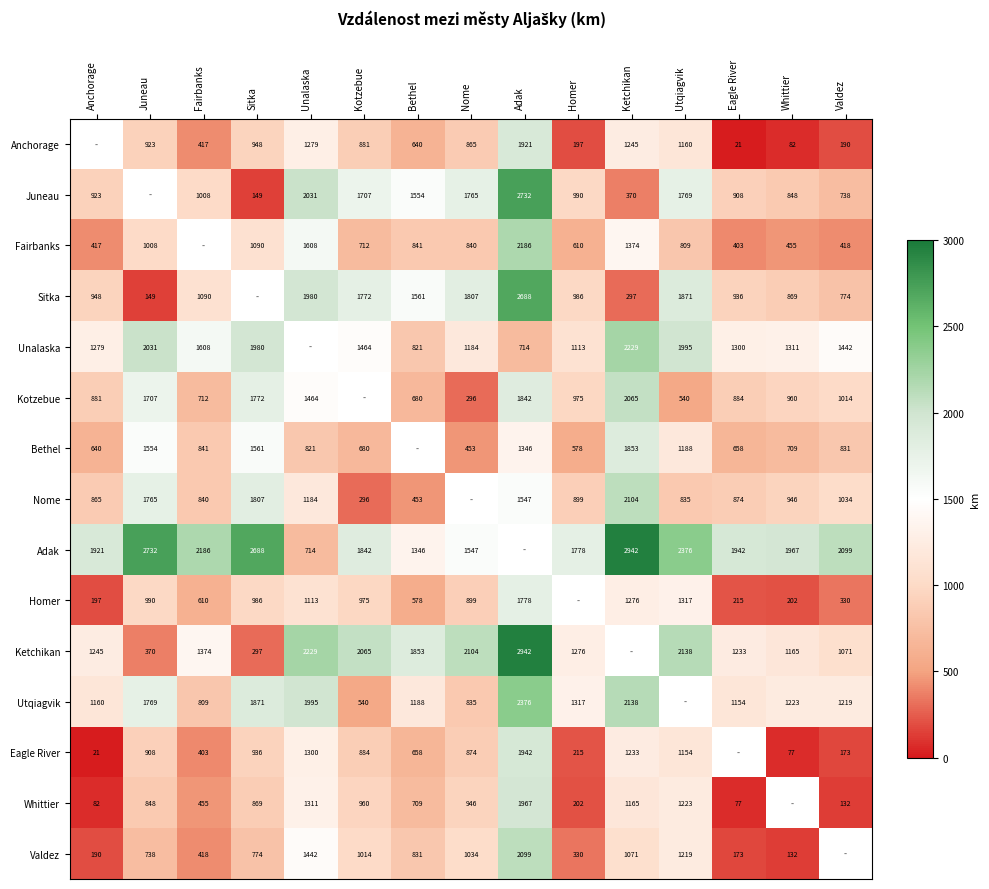

At which category does the chart reach its minimum across all series?

Eagle River